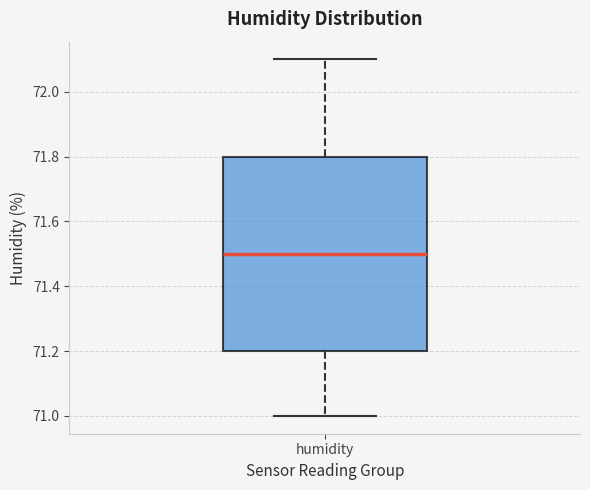

Read this box plot against the y-axis: the position of the median line, the range covered by the box, and the ends of both whiskers. The values are not printed on the chart, so give them approximately, as read against the axis.

median 71.5, box 71.2 to 71.8, whiskers 71.0 to 72.1